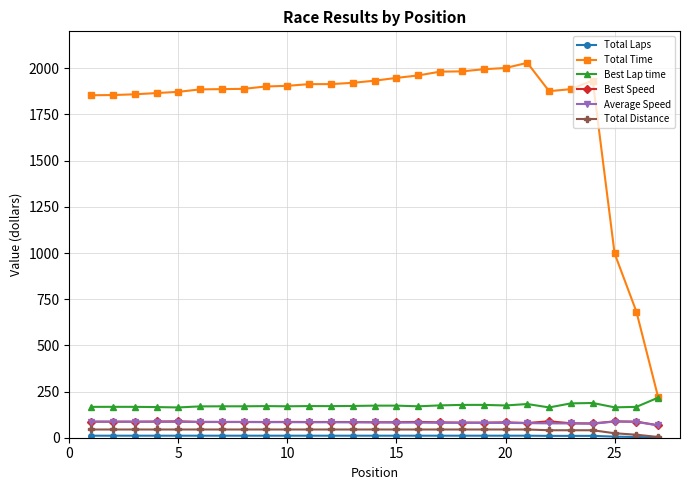

Which series has the largest total across all categories?

Total Time